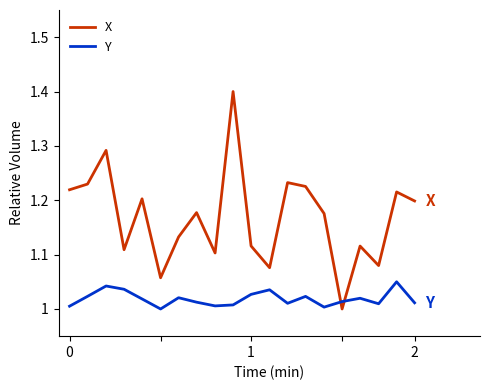

What is the maximum value for X?

1.4